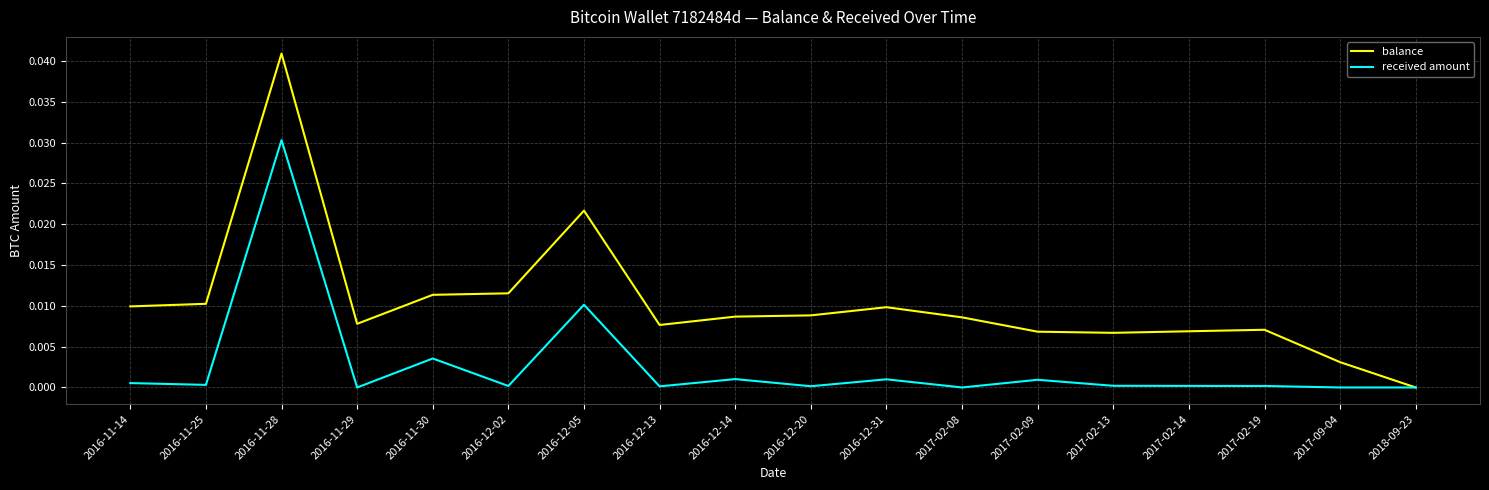

At 2016-12-02, list the series in order from largest to smallest.

balance, received amount